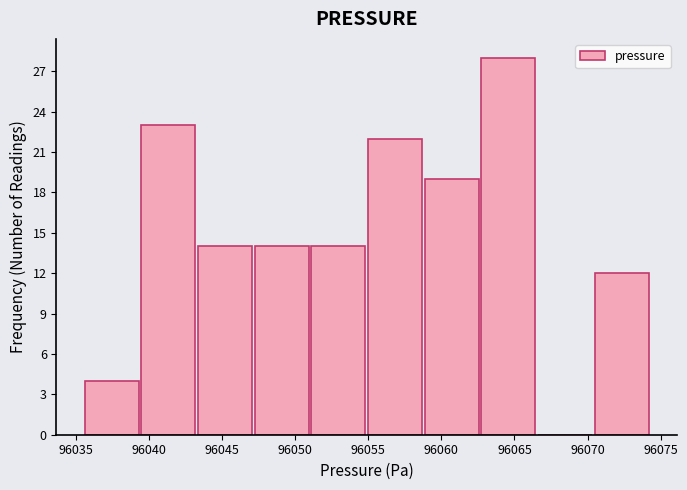

Reading left to right, transcribe this chart: for each bar, give the range it covers on the x-axis and its height. Neither the bar edges nor the heights are printed on the chart, so give them approximately, as read against the axes.

96035.5 to 96039.5: 4
96039.5 to 96043.5: 23
96043.5 to 96047.0: 14
96047.0 to 96051.0: 14
96051.0 to 96055.0: 14
96055.0 to 96059.0: 22
96059.0 to 96062.5: 19
96062.5 to 96066.5: 28
96066.5 to 96070.5: 0
96070.5 to 96074.5: 12